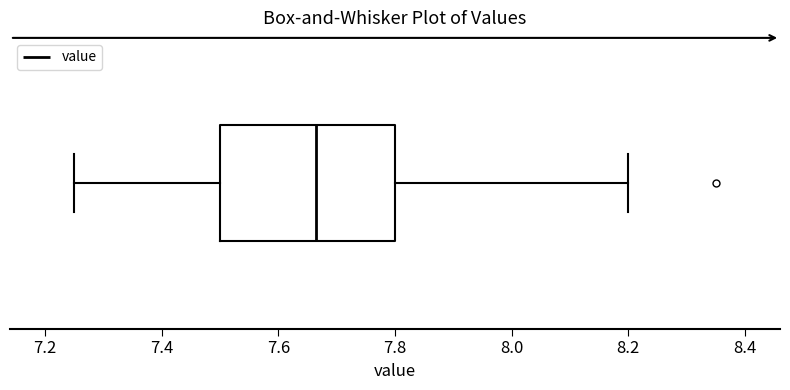

Transcribe this box plot: give where the median line is, the range the box spans, and where the two whiskers end, as read against the x-axis. The values are not printed on the chart, so give them approximately, as read against the axis.

median 7.66, box 7.50 to 7.80, whiskers 7.26 to 8.20